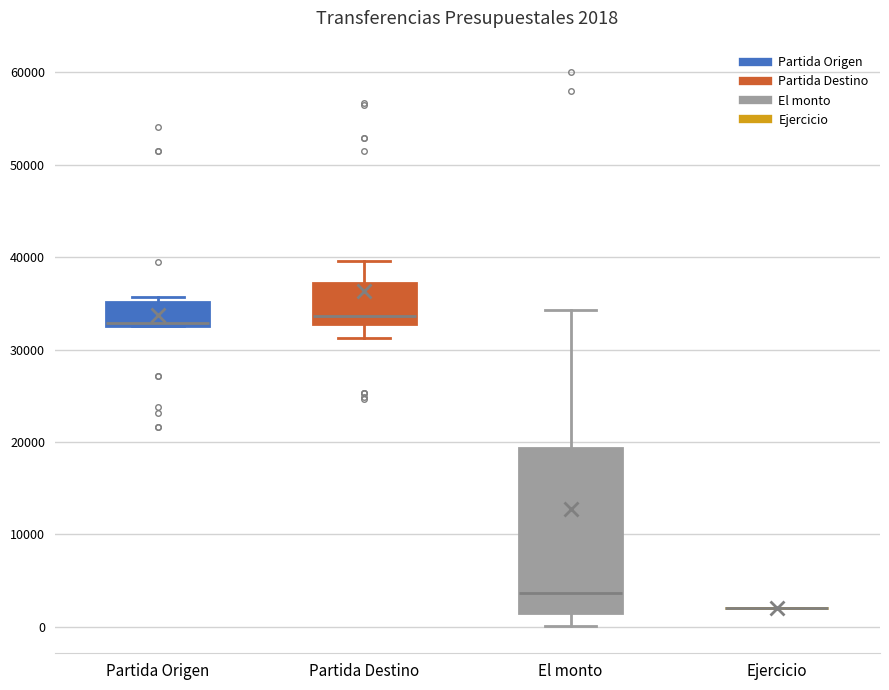

Which box is the tallest, from its lower edge to its upper edge?

El monto